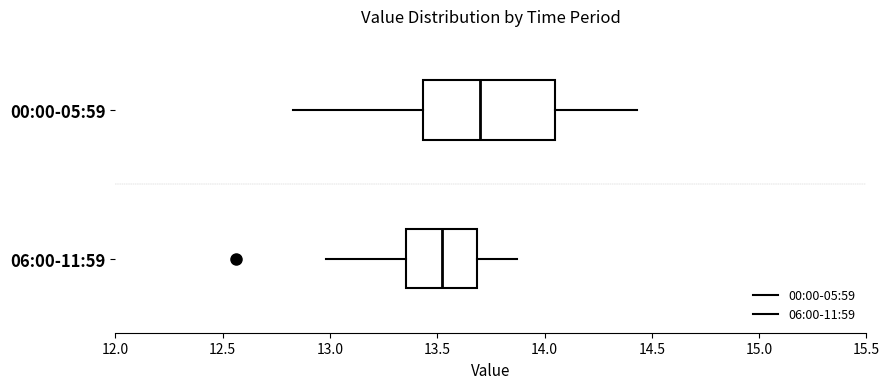

Where is the left edge of the box for 00:00-05:59 on the x-axis? The values are not printed on the chart, so give them approximately, as read against the axis.

13.45